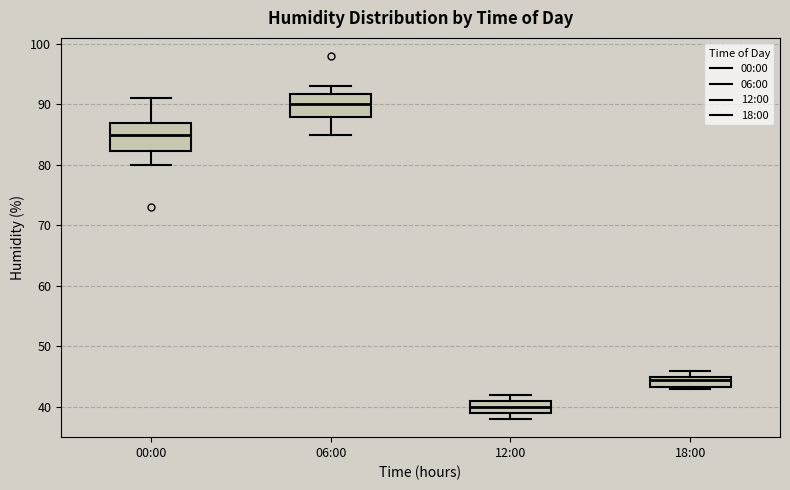

Reading left to right, read every box against the y-axis: the position of its median line, the range the box covers, and the ends of its whiskers. The values are not printed on the chart, so give them approximately, as read against the axis.

00:00: median 85, box 82 to 87, whiskers 80 to 91
06:00: median 90, box 88 to 92, whiskers 85 to 93
12:00: median 40, box 39 to 41, whiskers 38 to 42
18:00: median 45 (just below the box's upper edge), box 43 to 45, whiskers 43 to 46